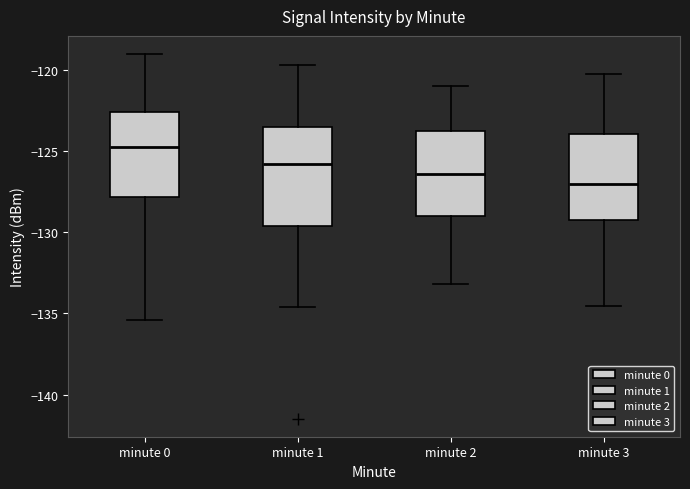

Which box is the tallest, from its lower edge to its upper edge?

minute 1